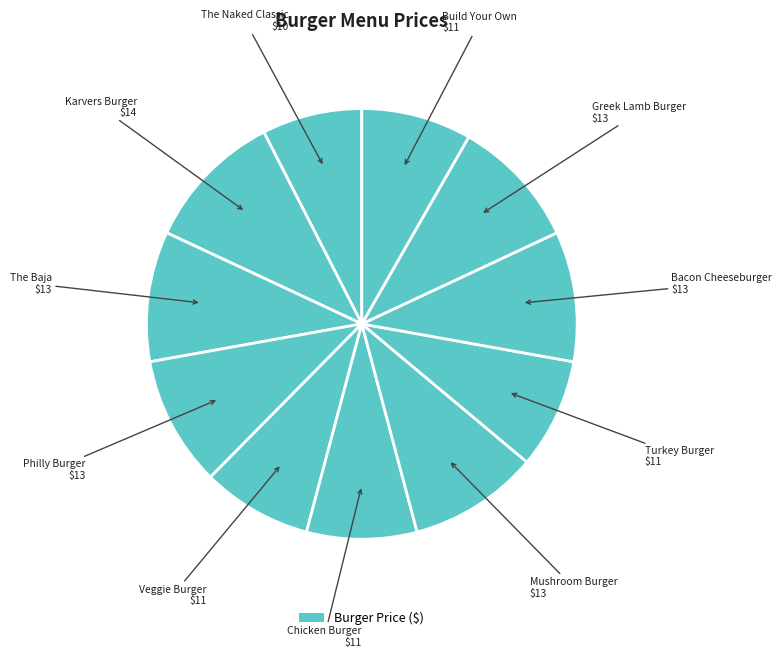

How many segments does this pie chart have?

11